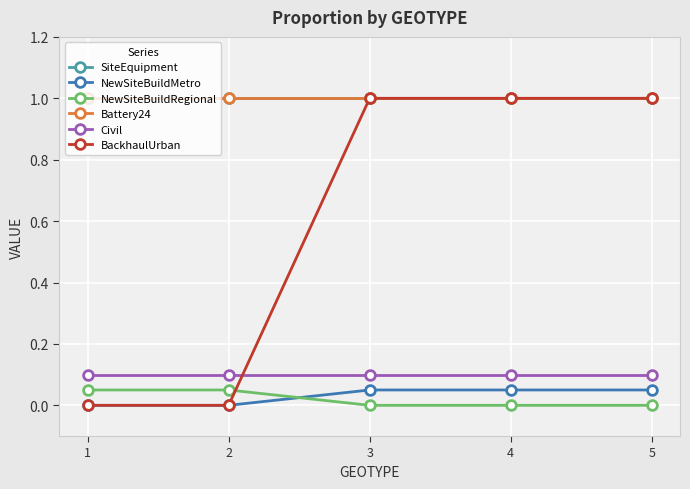

Which has a higher value, 1 or 4?

1